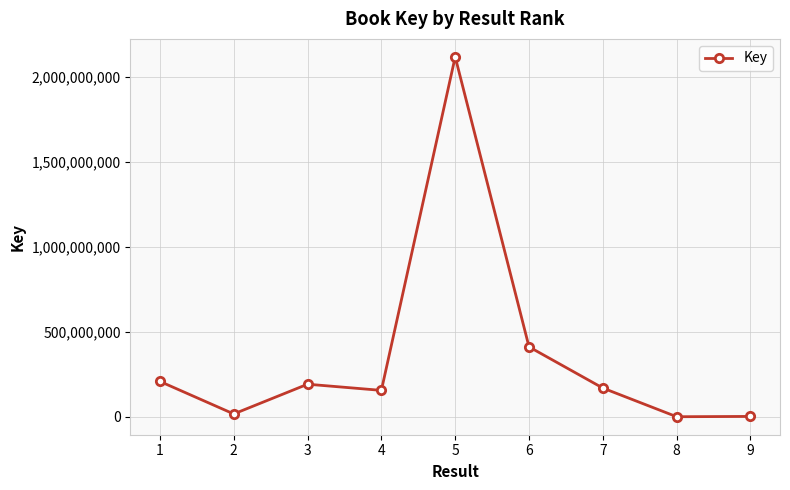

What is the change in value from 1 to 5?

+1910605554